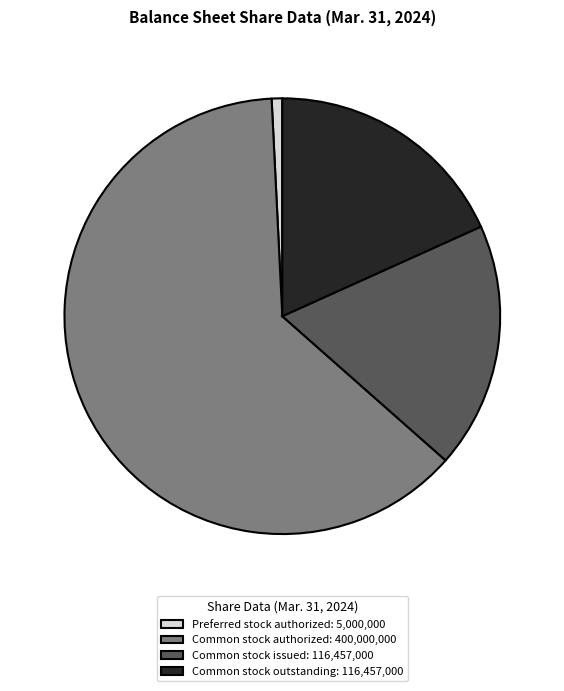

Combined, do Common stock issued: 116,457,000 and Common stock authorized: 400,000,000 account for over 50%?

Yes